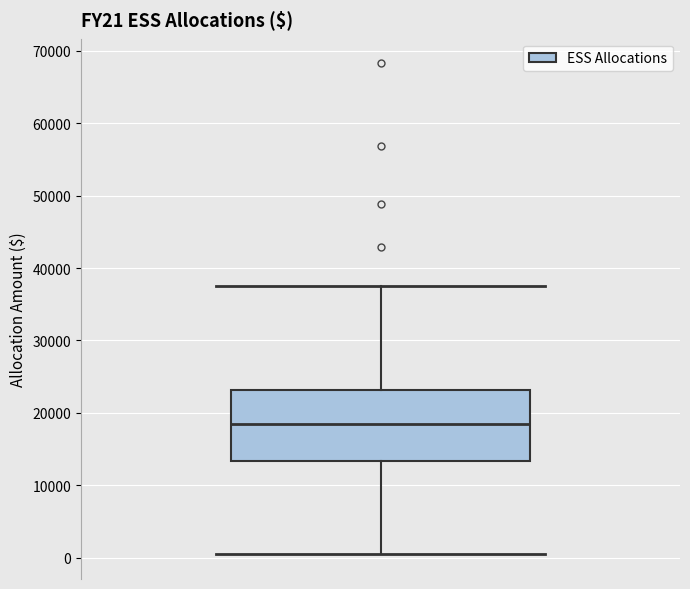

Read this box plot against the y-axis: the position of the median line, the range covered by the box, and the ends of both whiskers. The values are not printed on the chart, so give them approximately, as read against the axis.

median 18000, box 13000 to 23000, whiskers 0 to 38000